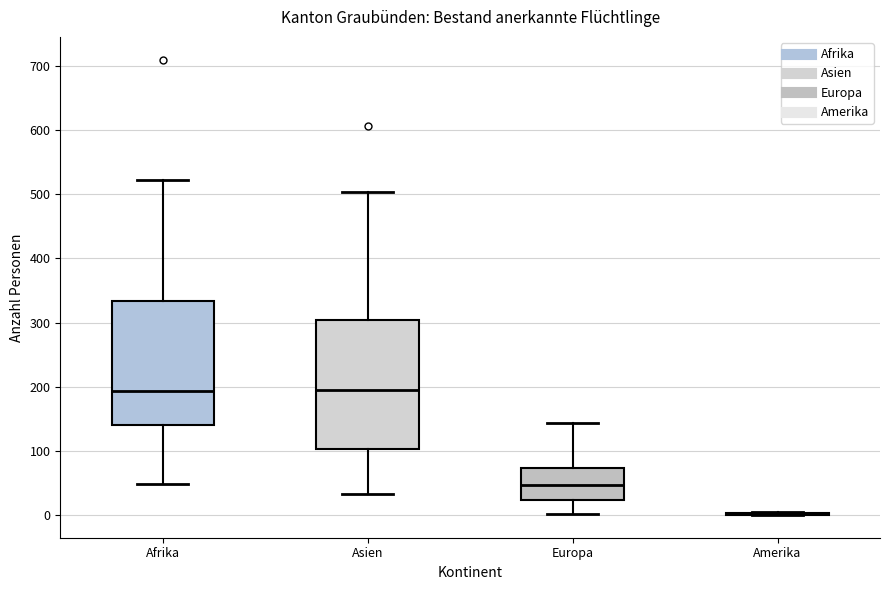

Where does the lower whisker of the box for Asien end on the y-axis? The values are not printed on the chart, so give them approximately, as read against the axis.

30